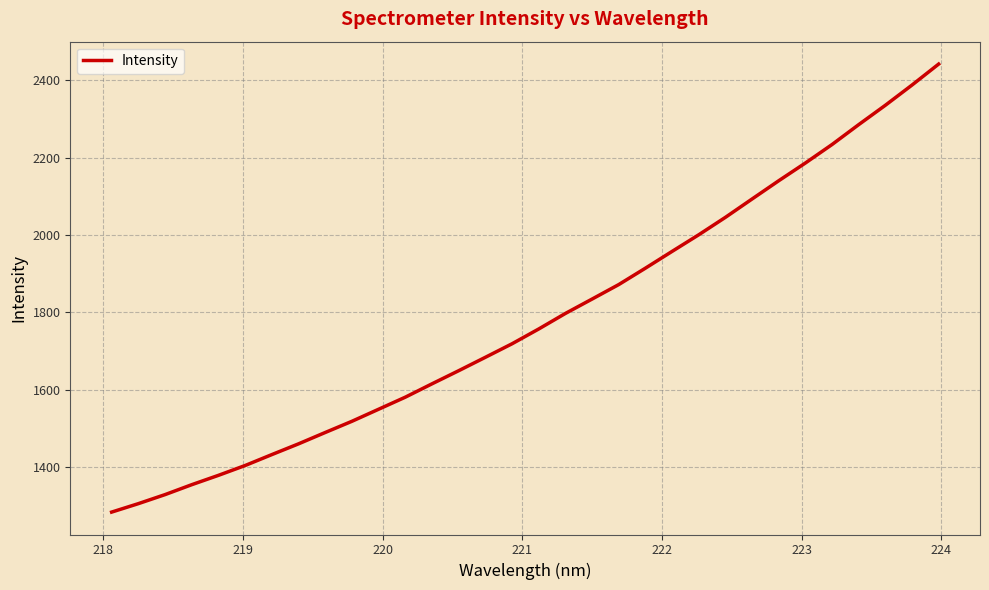

What is the greatest value displayed?

2442.4